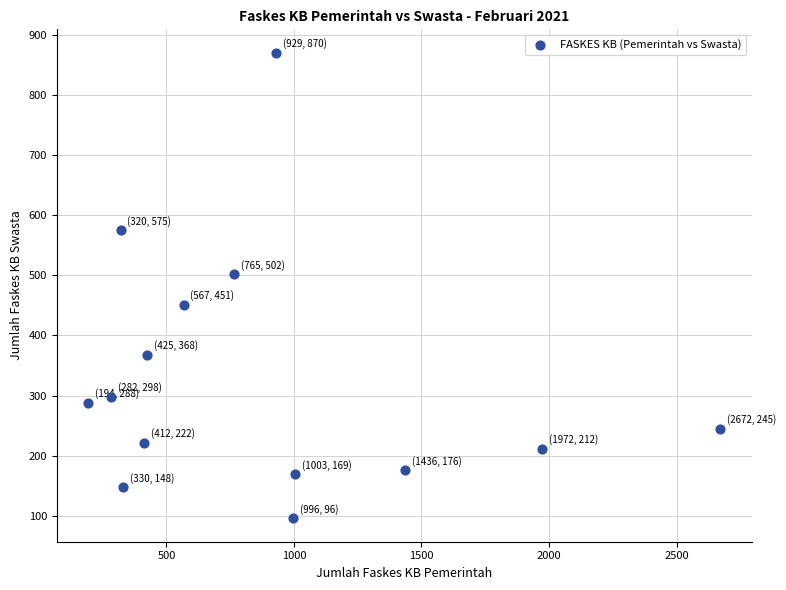

What Y value in the scatter plot is closest to 483?

502